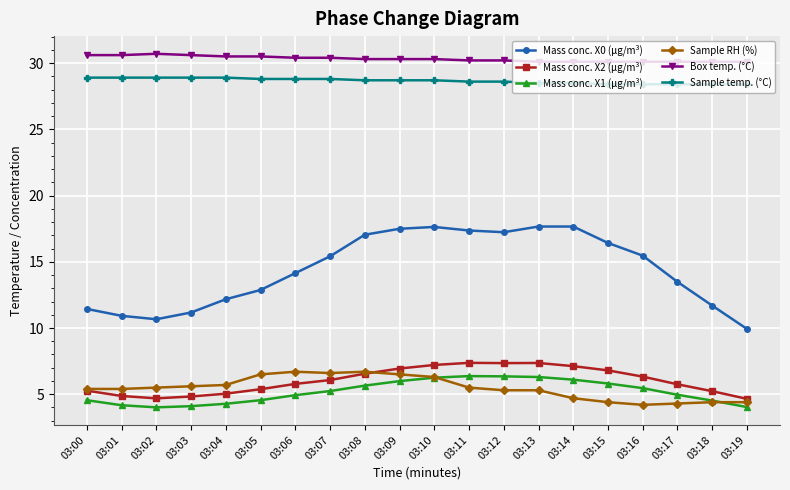

What is the sum of all Sample temp. (°C) values?

573.2